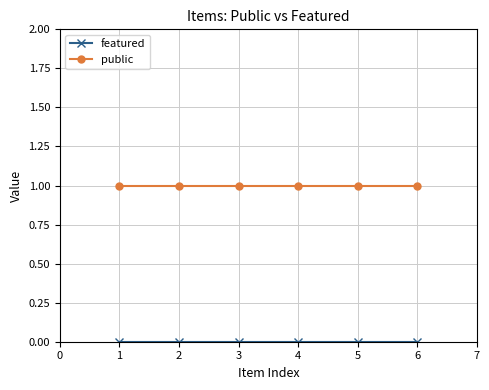

What is the sum of all public values?

6